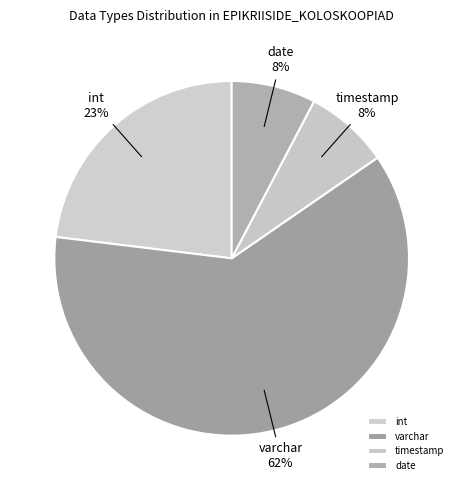

Combined, do date and varchar account for over 50%?

Yes